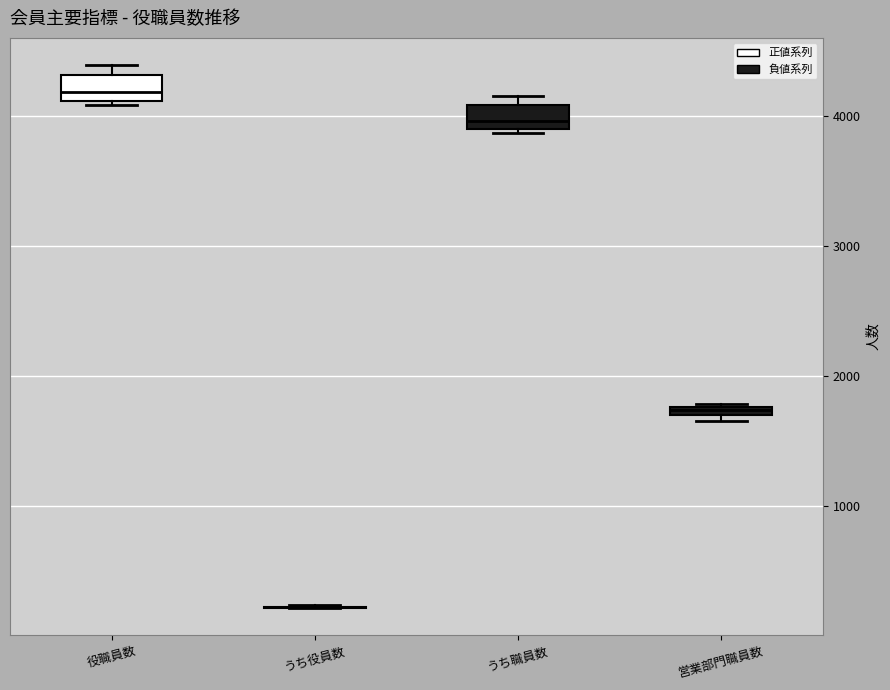

Where does the median line of the box for うち職員数 sit on the y-axis? The values are not printed on the chart, so give them approximately, as read against the axis.

4000